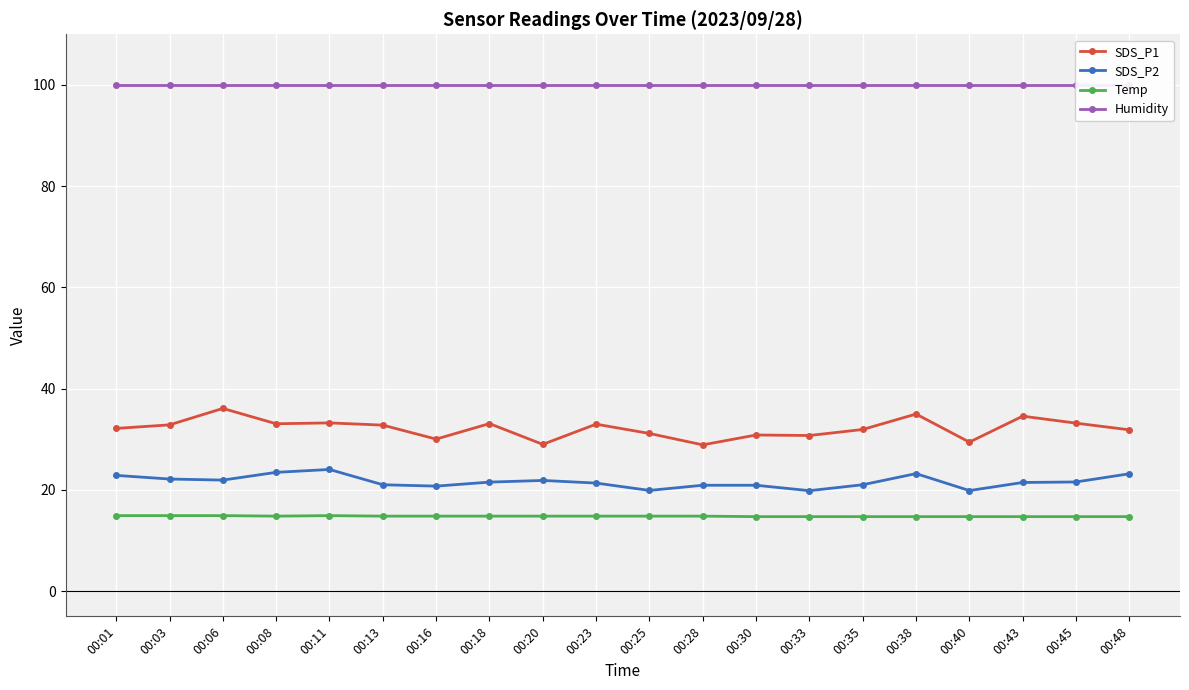

At which category does Temp reach its first local valley?

00:08